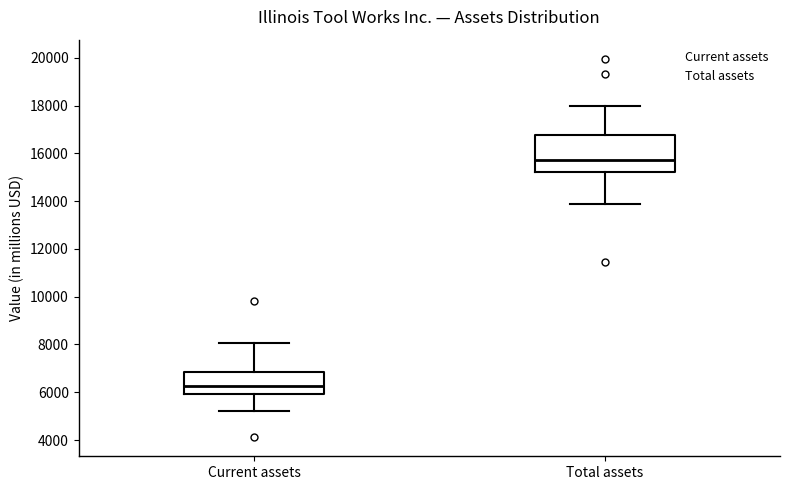

Where does the lower whisker of the box for Total assets end on the y-axis? The values are not printed on the chart, so give them approximately, as read against the axis.

13800